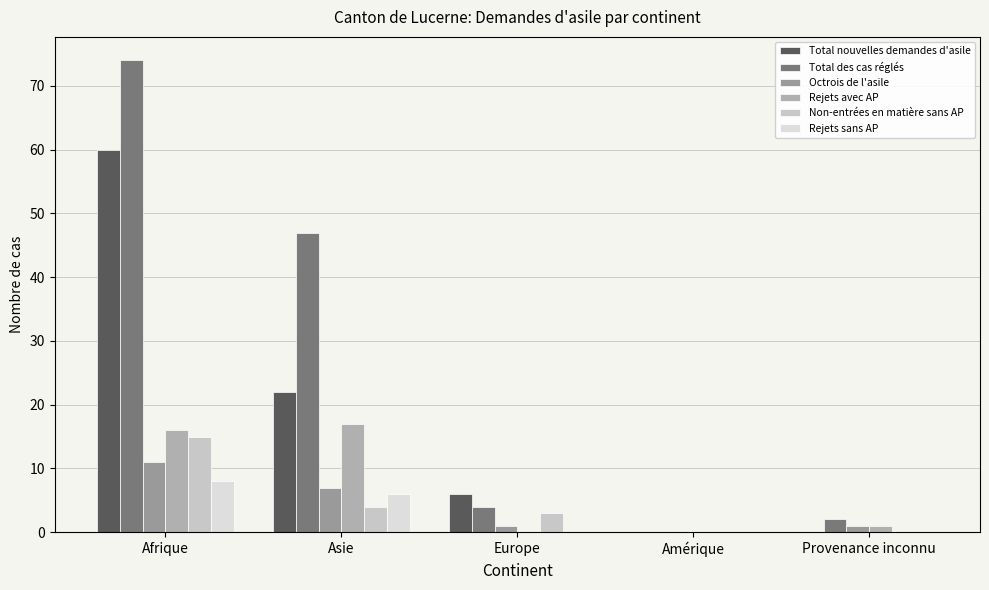

Which series has the largest range (max minus min)?

Total des cas réglés